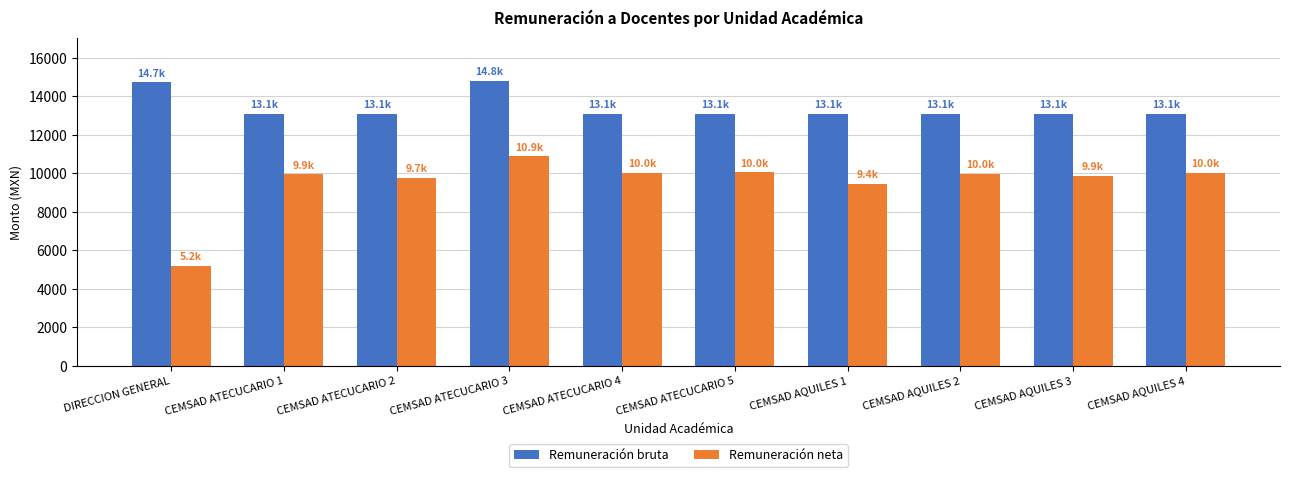

What is the label of the 10th bar from the right?

DIRECCION GENERAL